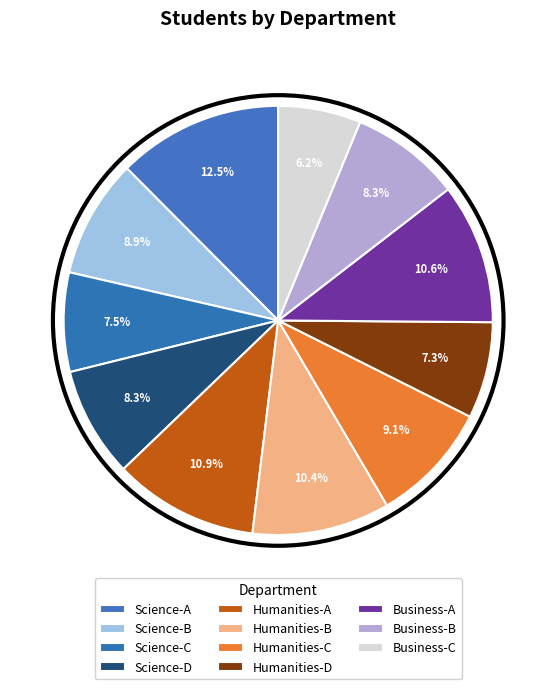

How many slices are in this pie chart?

11